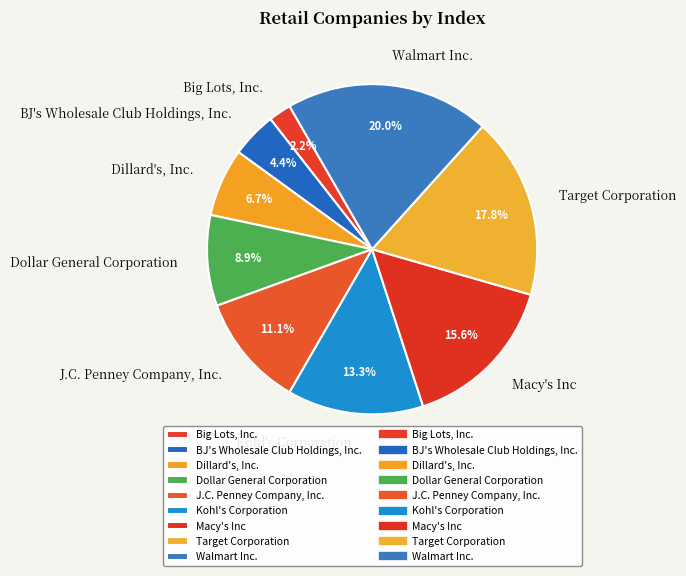

Combined, what portion of the pie is Target Corporation and Big Lots, Inc.?

20.0%